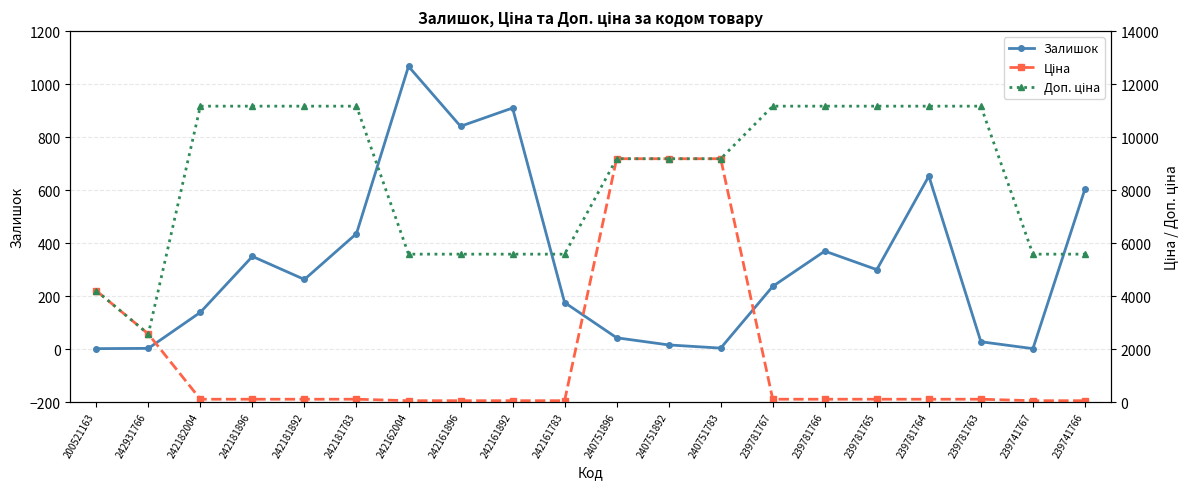

At which category does Залишок reach its first local peak?

242181896